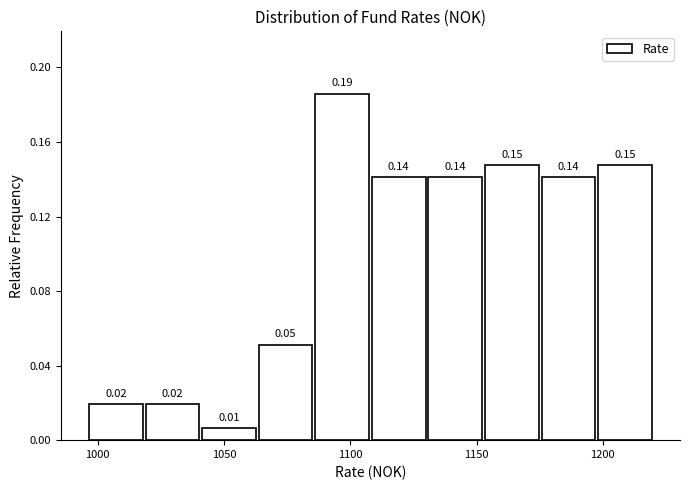

Which range on the x-axis has the tallest bar?

1085 to 1110